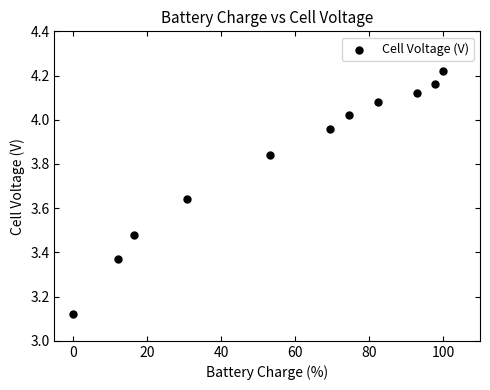

What is the range of X values (max minus min)?

100.0